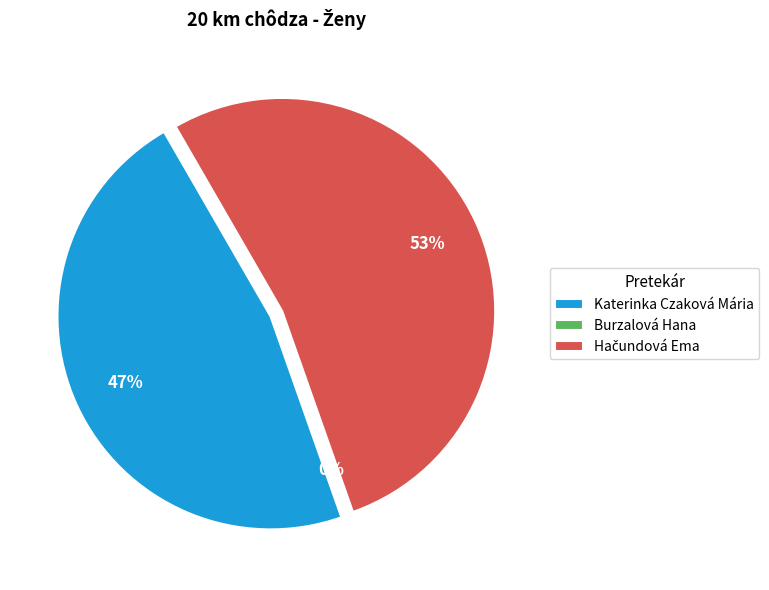

True or false: Burzalová Hana accounts for 0% of the total.

True